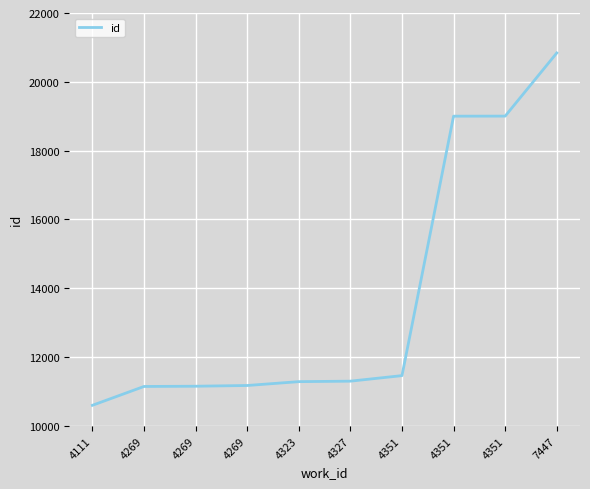

How many lines are shown in the chart?

1